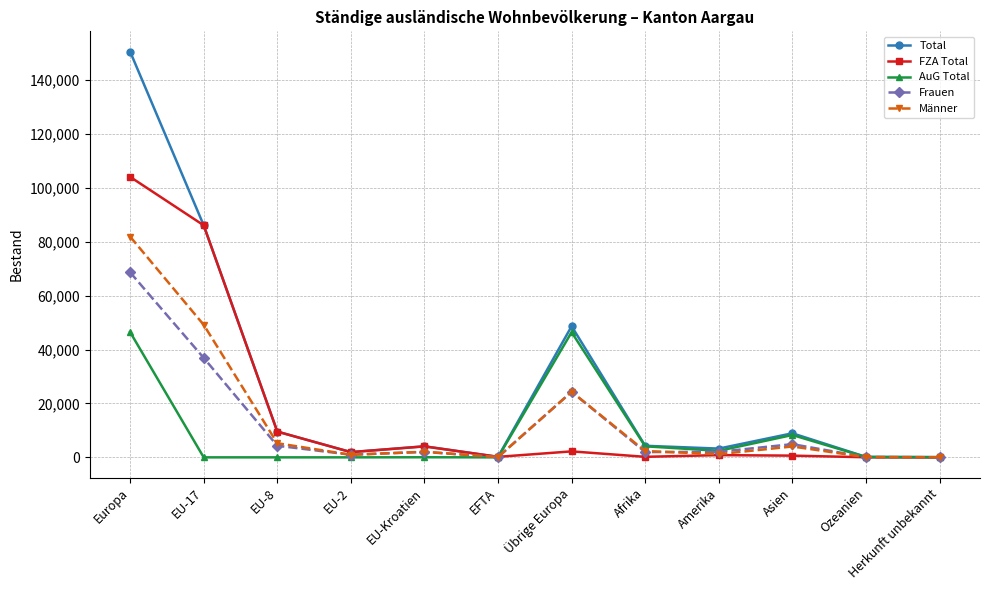

What are all the series names shown in the legend?

Total, FZA Total, AuG Total, Frauen, Männer